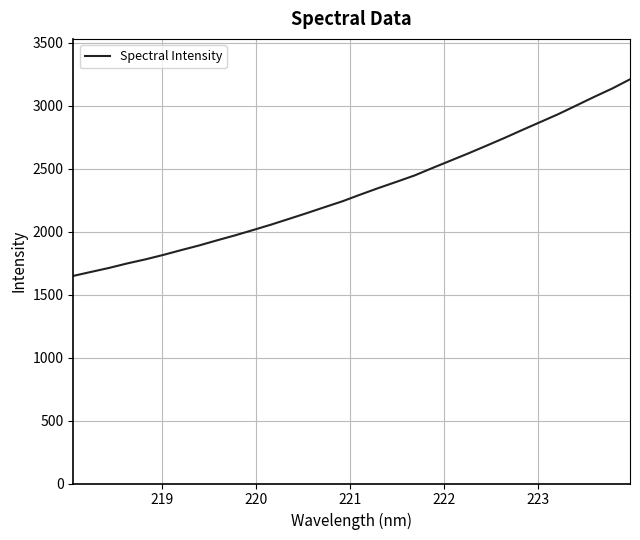

Reading right to left, extract all data points from this chart.

3208.4	3134.8	3068.7	3000.1	2931.8	2869.1	2806.6	2742.6	2681.4	2621.0	2562.9	2505.1	2445.5	2395.4	2346.1	2294.7	2241.3	2194.2	2146.6	2100.4	2054.8	2011.8	1969.8	1930.3	1889.6	1852.6	1814.1	1778.7	1746.9	1711.5	1679.9	1648.0